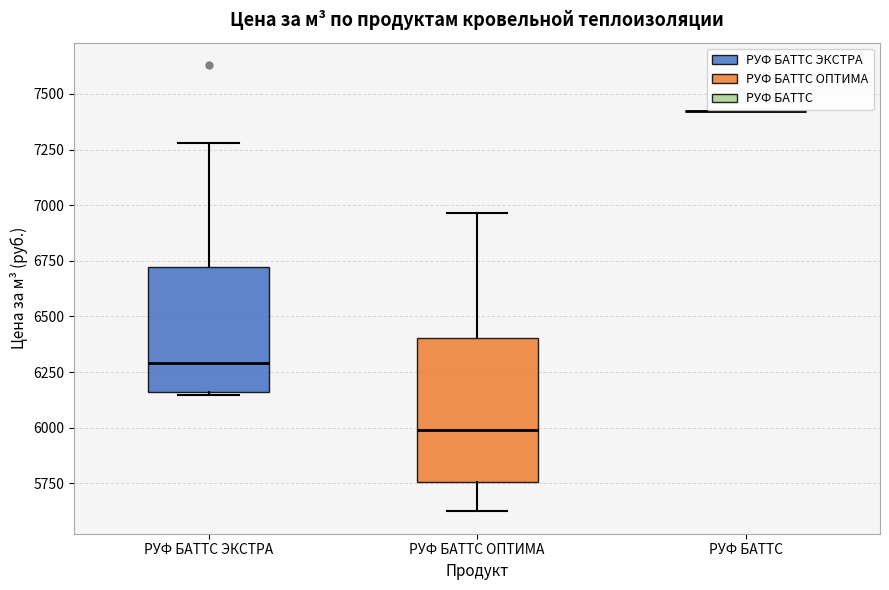

Reading left to right, transcribe this box plot: for each box, give where its median line is, the range the box spans, and where its two whiskers end, as read against the y-axis. The values are not printed on the chart, so give them approximately, as read against the axis.

РУФ БАТТС ЭКСТРА: median 6300, box 6150 to 6700, whiskers 6150 to 7300
РУФ БАТТС ОПТИМА: median 6000, box 5750 to 6400, whiskers 5600 to 6950
РУФ БАТТС: box collapsed to a line at 7400, whiskers 7400 to 7400